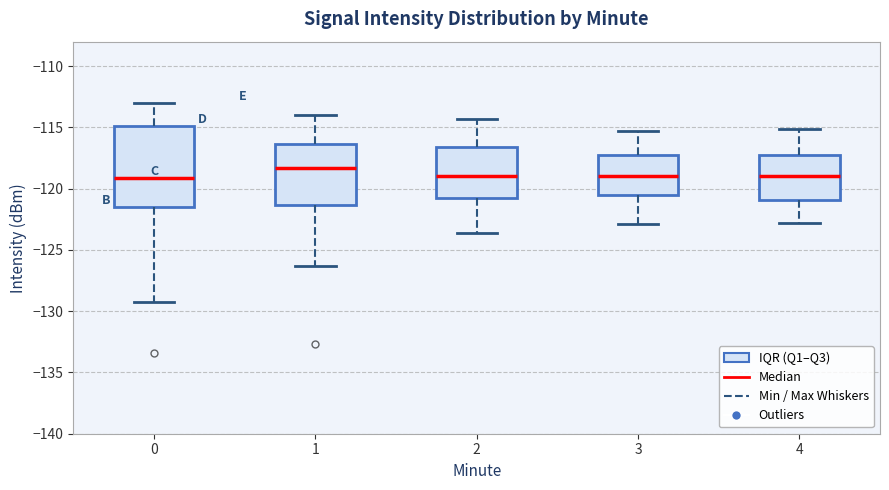

Reading left to right, read every box against the y-axis: the position of its median line, the range the box covers, and the ends of its whiskers. The values are not printed on the chart, so give them approximately, as read against the axis.

0: median -119.0, box -121.5 to -115.0, whiskers -129.0 to -113.0
1: median -118.5, box -121.5 to -116.5, whiskers -126.5 to -114.0
2: median -119.0, box -121.0 to -116.5, whiskers -123.5 to -114.5
3: median -119.0, box -120.5 to -117.0, whiskers -123.0 to -115.5
4: median -119.0, box -121.0 to -117.0, whiskers -123.0 to -115.0